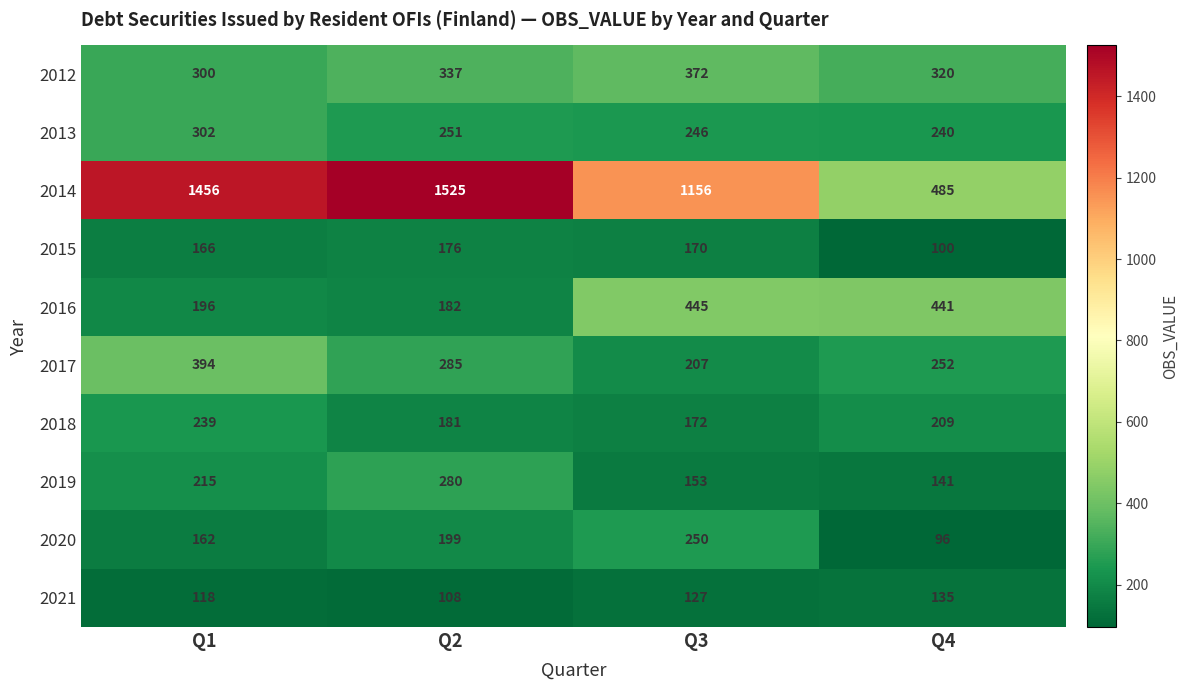

How many data points in 2015 are less than 170?

2